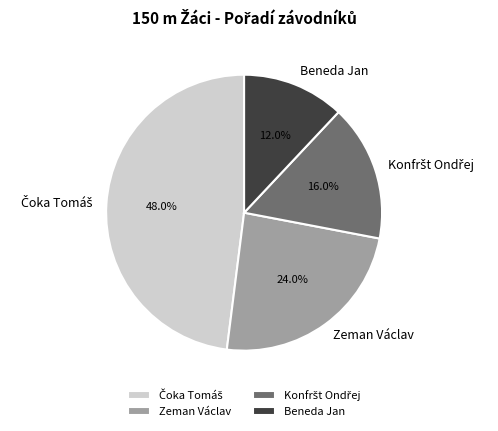

Is there a majority slice in this chart?

No